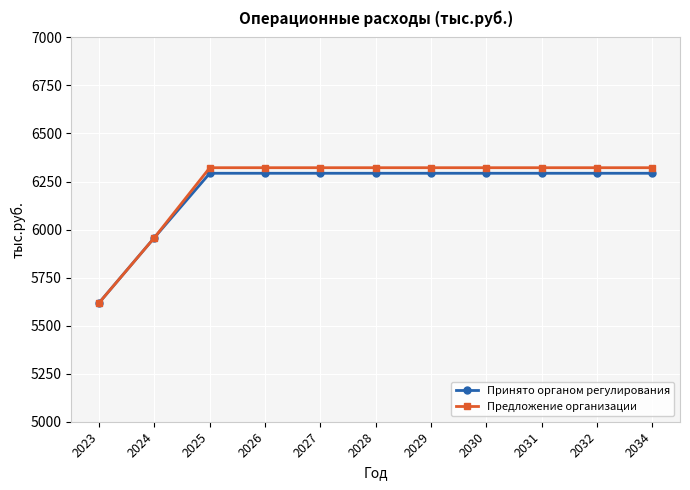

What is the average value of the Принято органом регулирования series?

6201.3